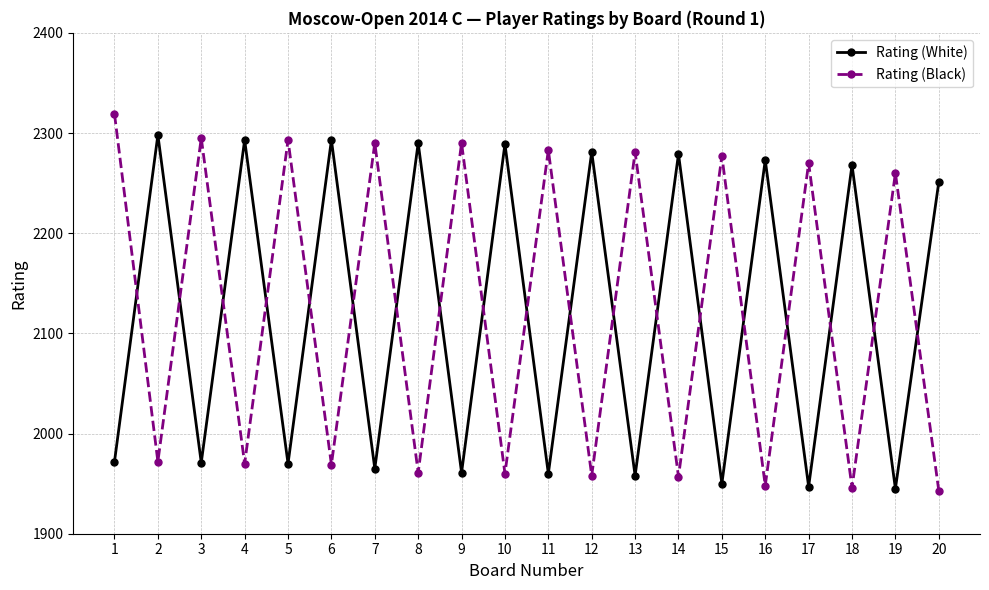

How many intersections are there between Rating (Black) and Rating (White)?

19